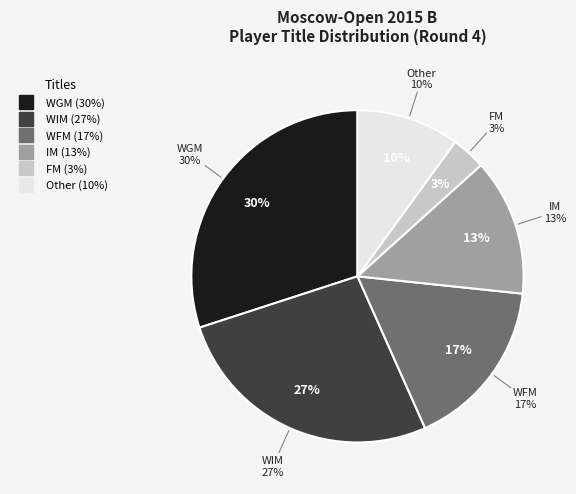

To the nearest percent, what portion does Other represent?

10%